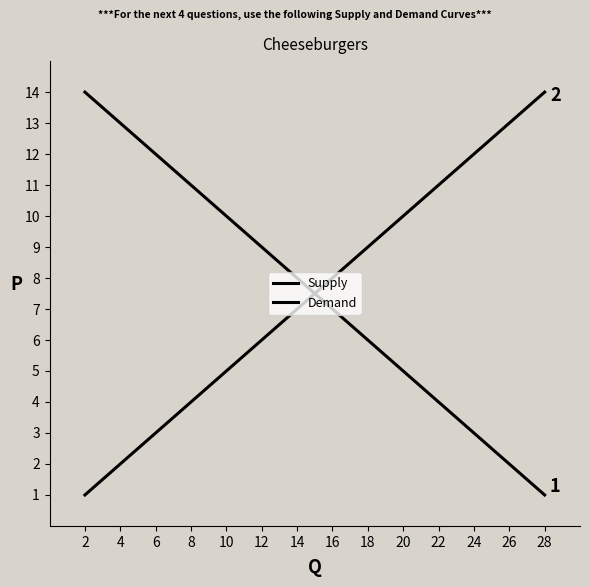

At how many categories does at least one series exceed 7?

14